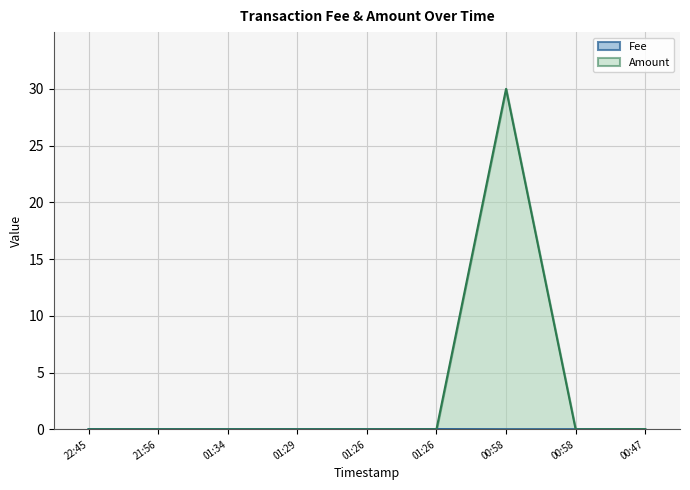

How many lines are shown in the chart?

2